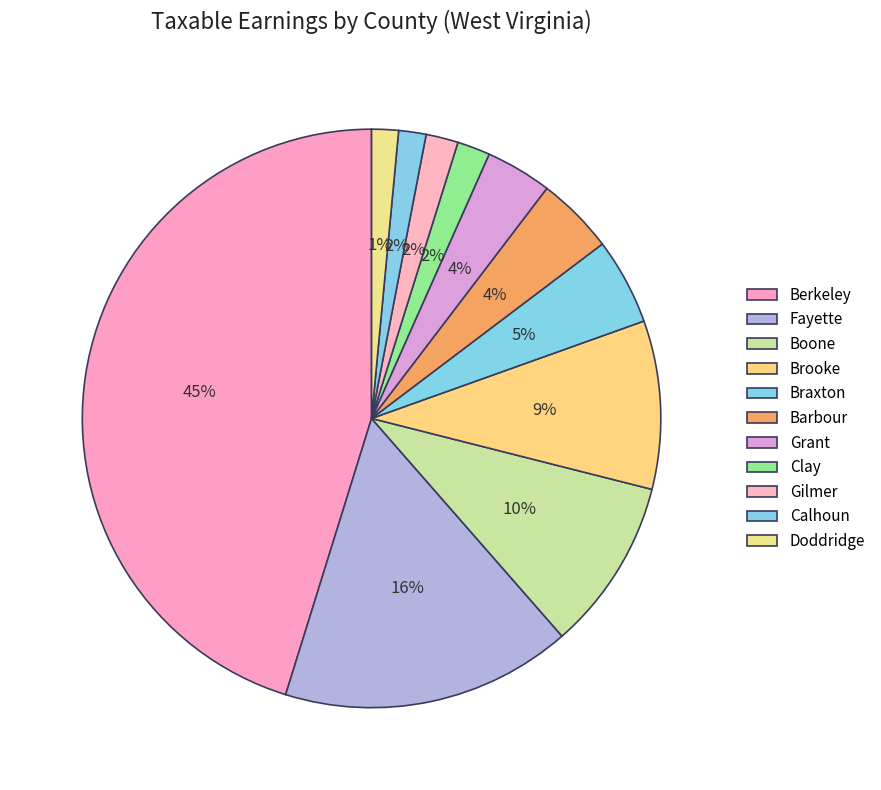

Combined, what portion of the pie is Clay and Fayette?

18.1%